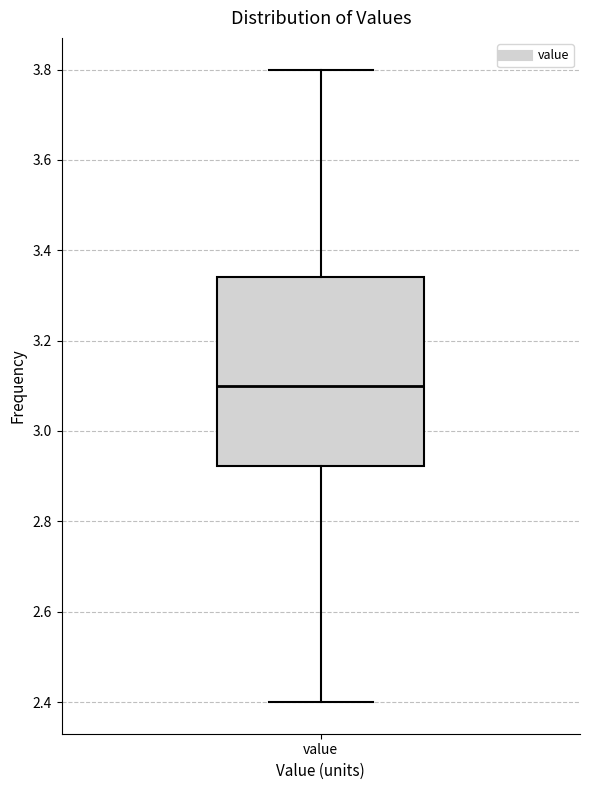

Read this box plot against the y-axis: the position of the median line, the range covered by the box, and the ends of both whiskers. The values are not printed on the chart, so give them approximately, as read against the axis.

median 3.10, box 2.92 to 3.34, whiskers 2.40 to 3.80